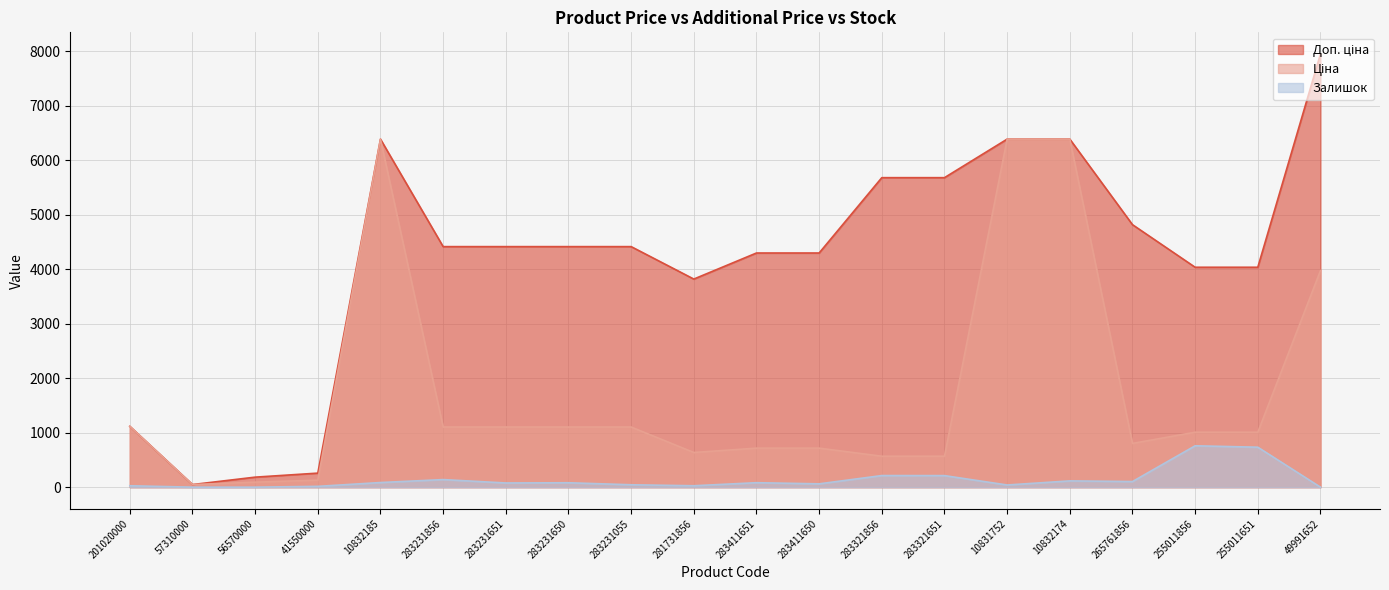

What position from the left is 255011651?

19